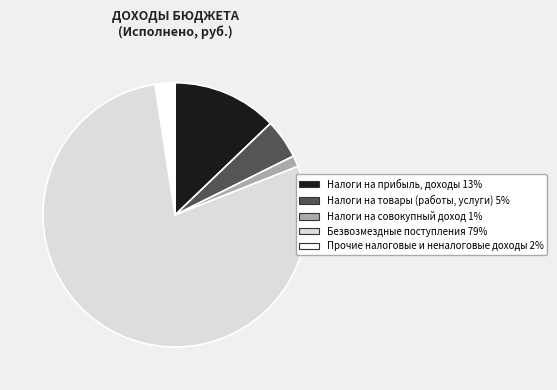

How many segments does this pie chart have?

5